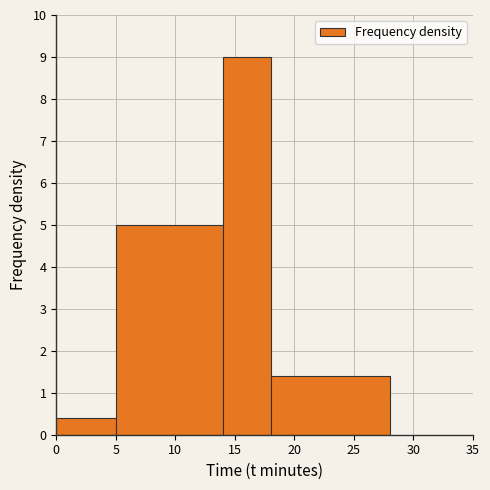

What is the height of the bar covering 18 to 28 on the x-axis? The values are not printed on the chart, so give them approximately, as read against the axis.

1.4